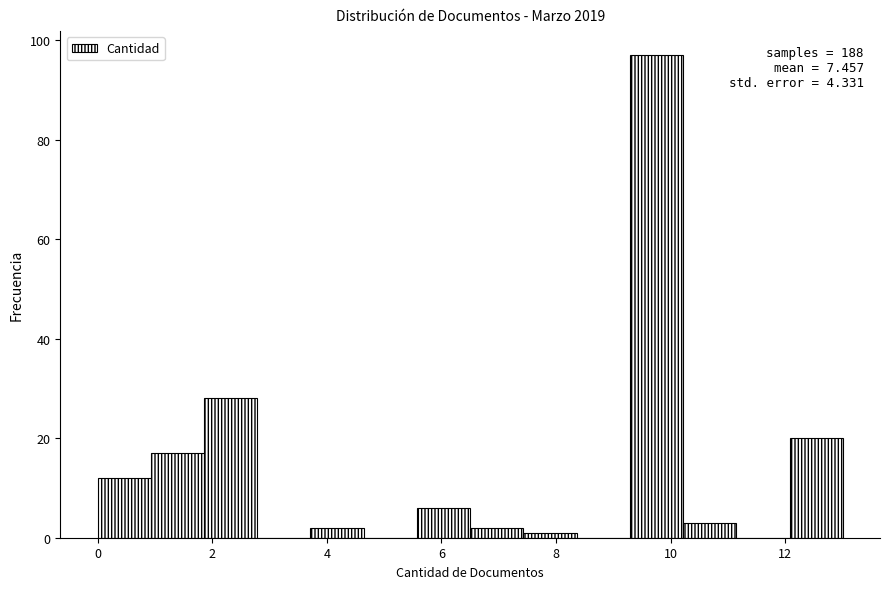

Which range on the x-axis has the tallest bar?

9.2 to 10.2